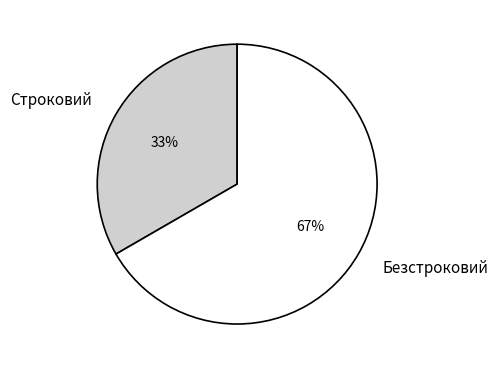

How many slices are in this pie chart?

2